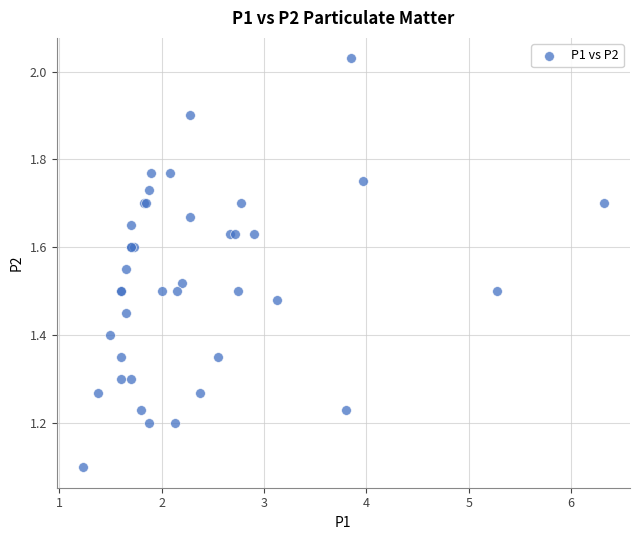

What Y value in the scatter plot is closest to 1?

1.1